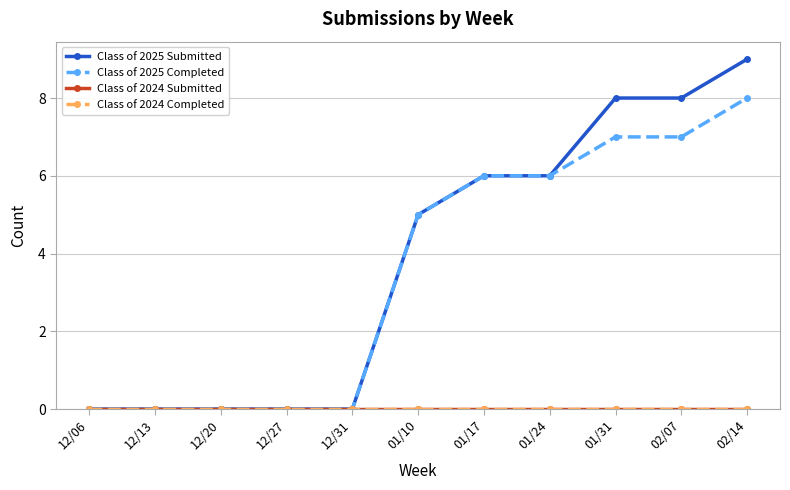

What is the label of the 4th point from the right?

01/24